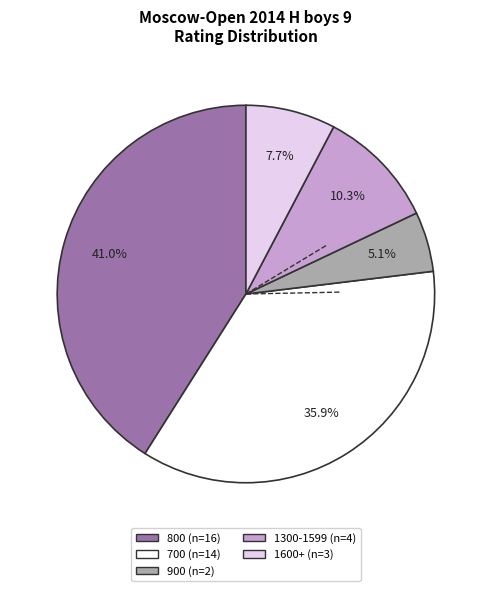

Is there a majority slice in this chart?

No